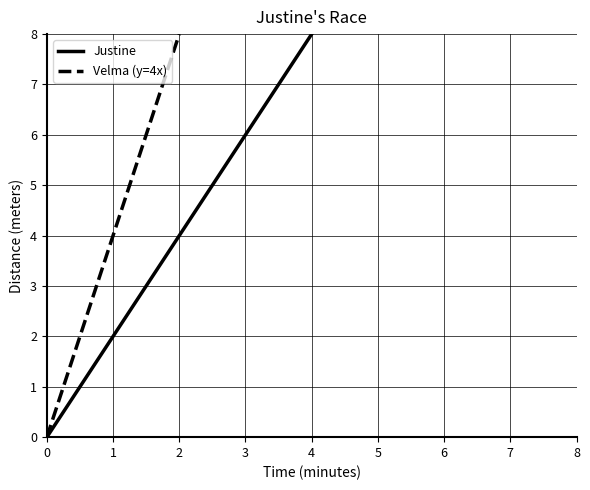

What is the change in value from 0 to 2?

+4